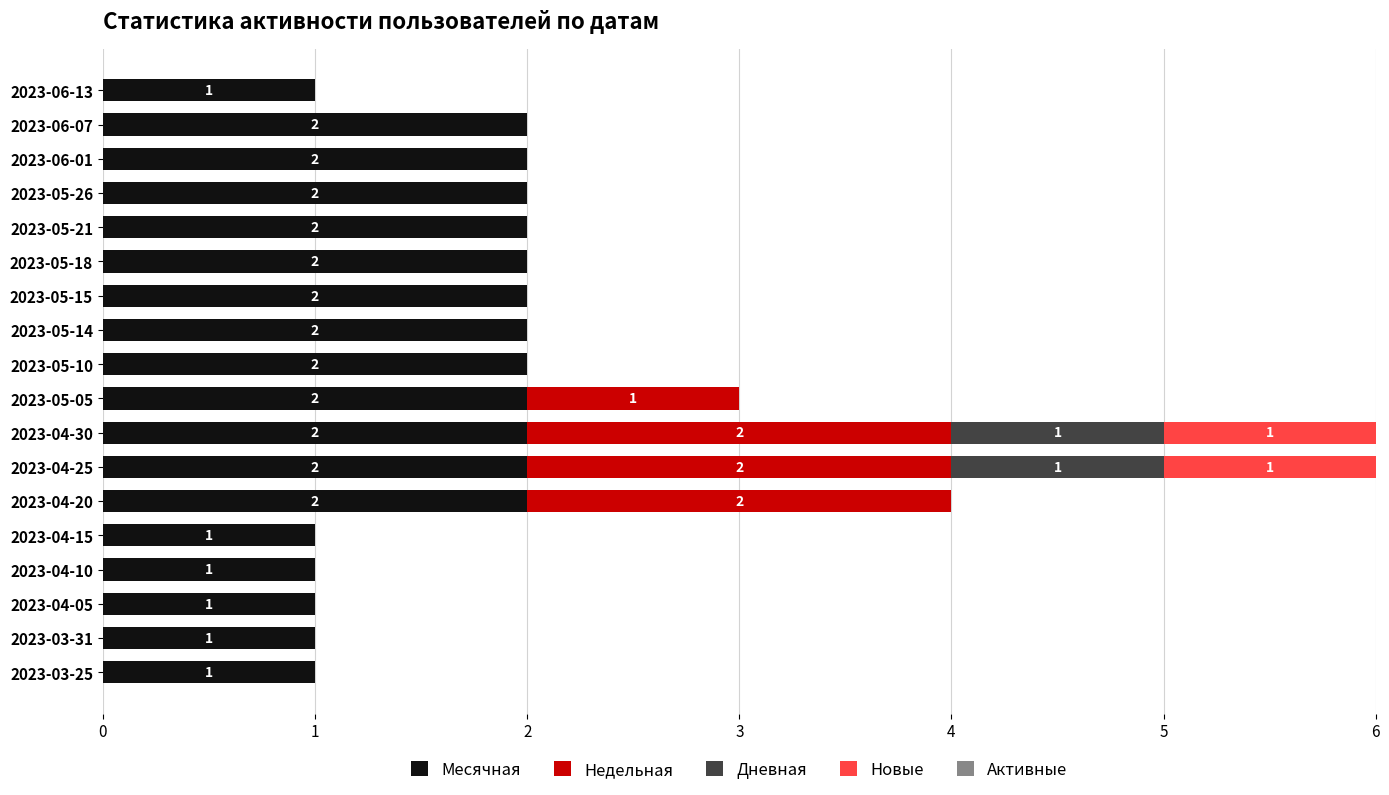

What is the sum of all Месячная values?

30